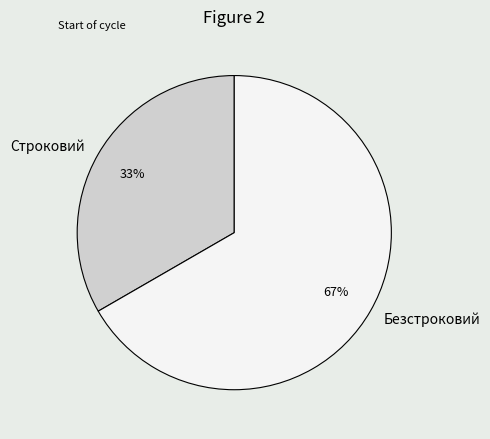

To the nearest percent, what is the average slice percentage?

50%